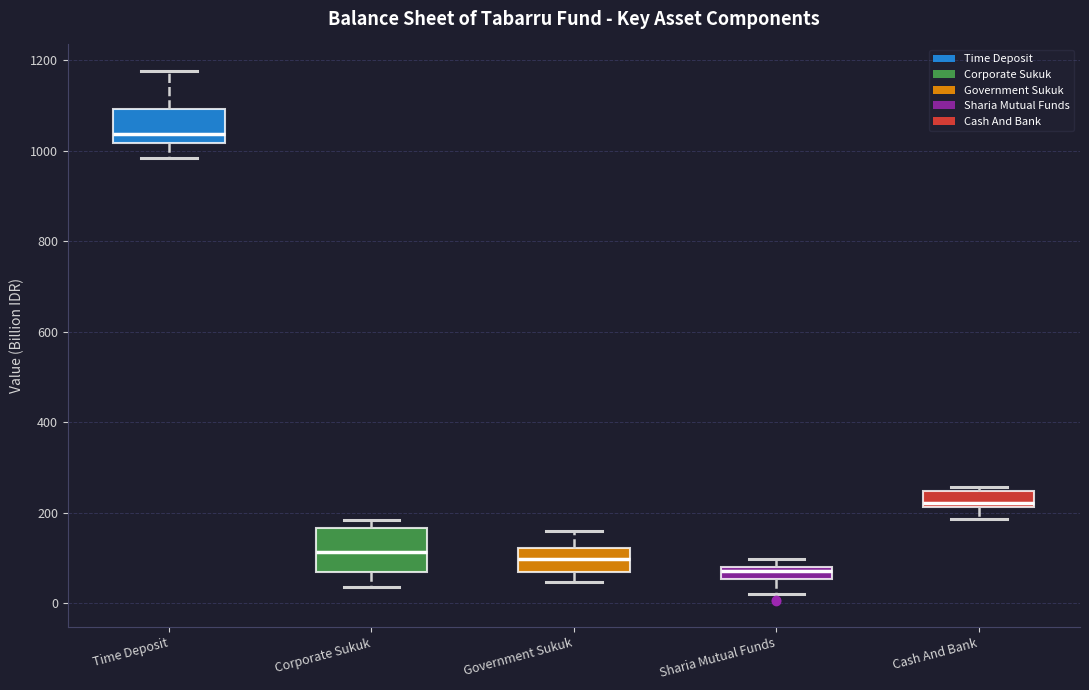

Which box is the tallest, from its lower edge to its upper edge?

Corporate Sukuk